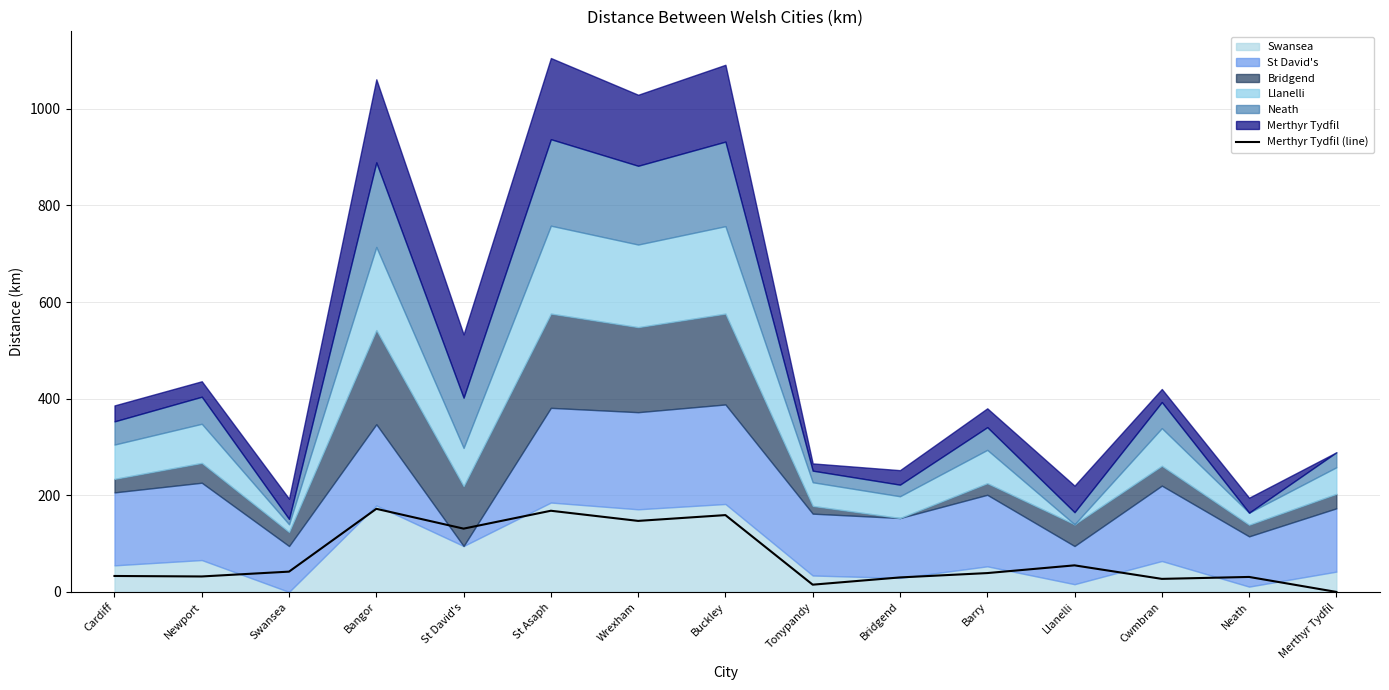

What is the label of the 14th point from the left?

Neath